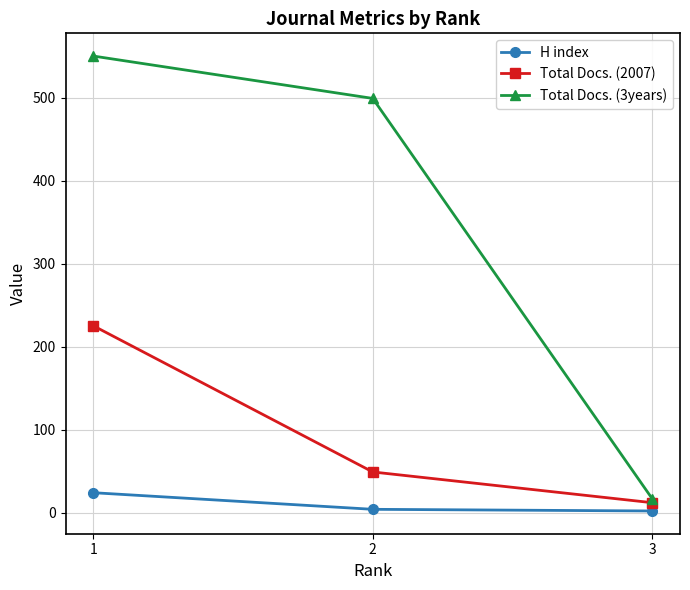

Rank the series by their maximum value, from lowest to highest.

H index, Total Docs. (2007), Total Docs. (3years)